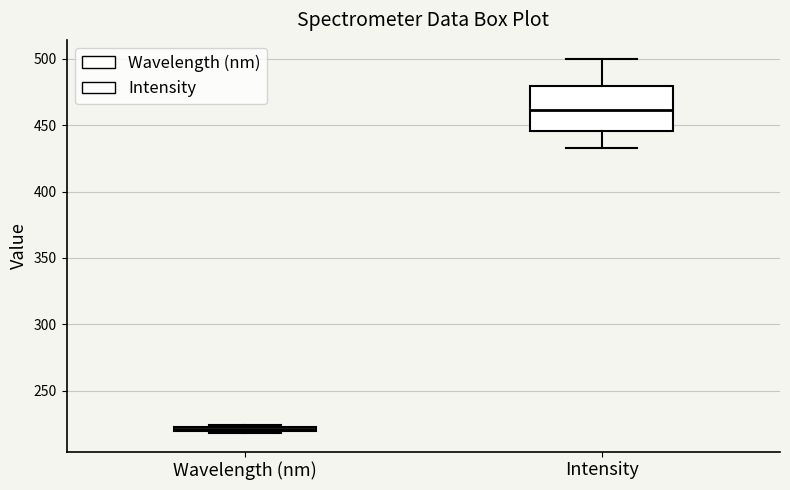

Where does the lower whisker of the box for Intensity end on the y-axis? The values are not printed on the chart, so give them approximately, as read against the axis.

435